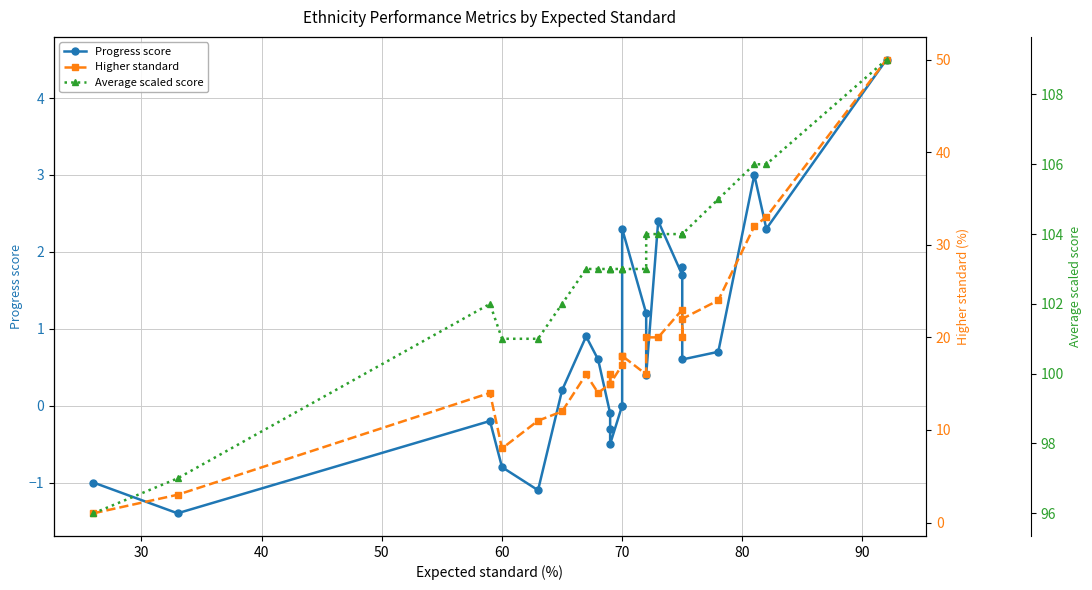

True or false: Progress score and Average scaled score intersect in this chart.

False